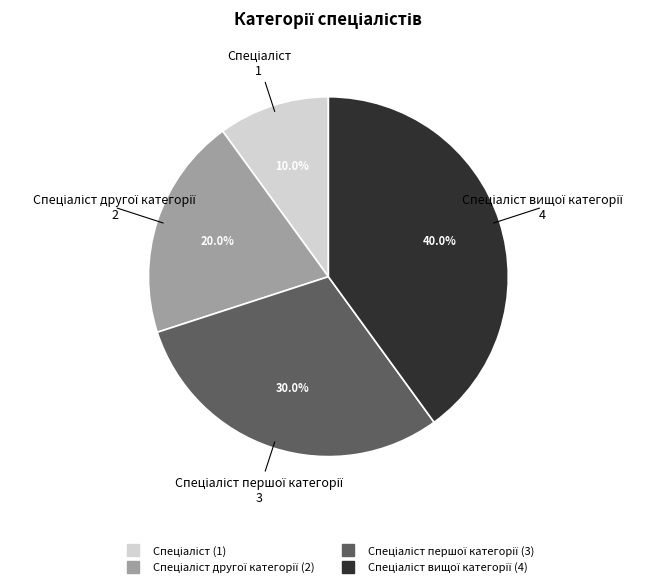

Does any single category account for the majority?

No